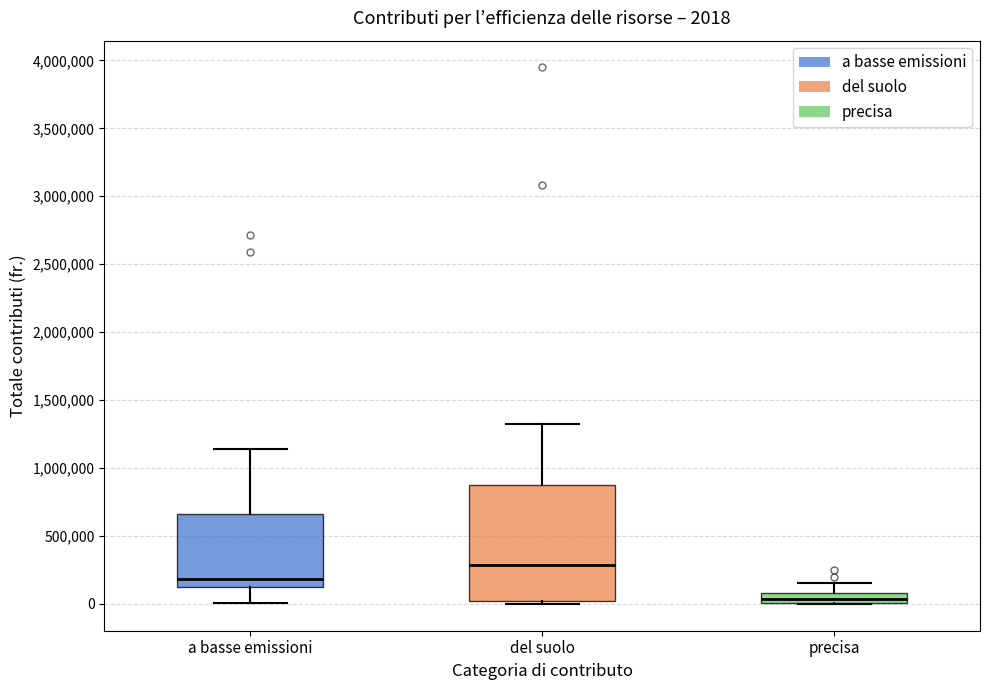

Which box's median line is the highest?

del suolo